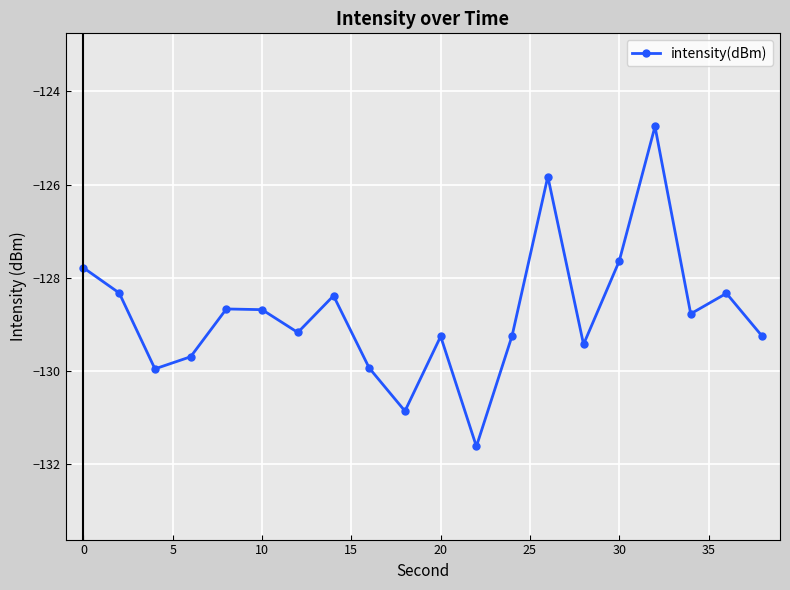

Count the number of data series in this chart.

1